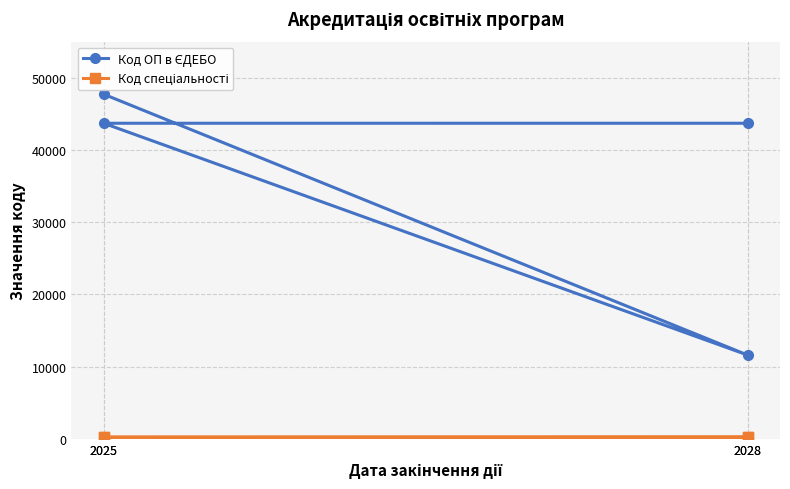

Where does the Код ОП в ЄДЕБО series first go above 43691?

2025